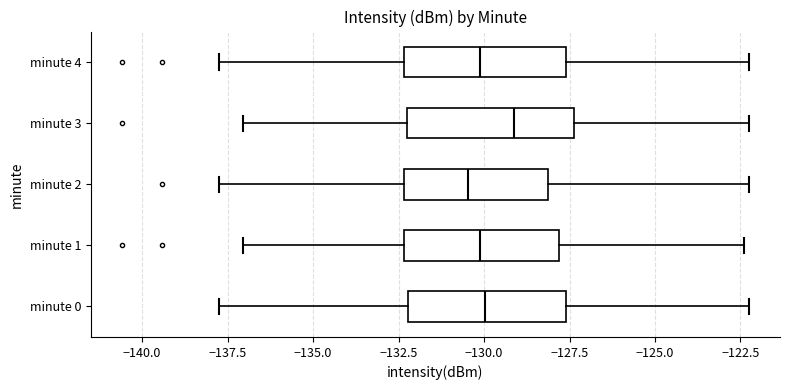

Reading bottom to top, transcribe this box plot: for each box, give where its median line is, the range the box spans, and where its two whiskers end, as read against the x-axis. The values are not printed on the chart, so give them approximately, as read against the axis.

minute 0: median -130.0, box -132.0 to -127.5, whiskers -138.0 to -122.5
minute 1: median -130.0, box -132.5 to -128.0, whiskers -137.0 to -122.5
minute 2: median -130.5, box -132.5 to -128.0, whiskers -138.0 to -122.5
minute 3: median -129.0, box -132.0 to -127.5, whiskers -137.0 to -122.5
minute 4: median -130.0, box -132.5 to -127.5, whiskers -138.0 to -122.5